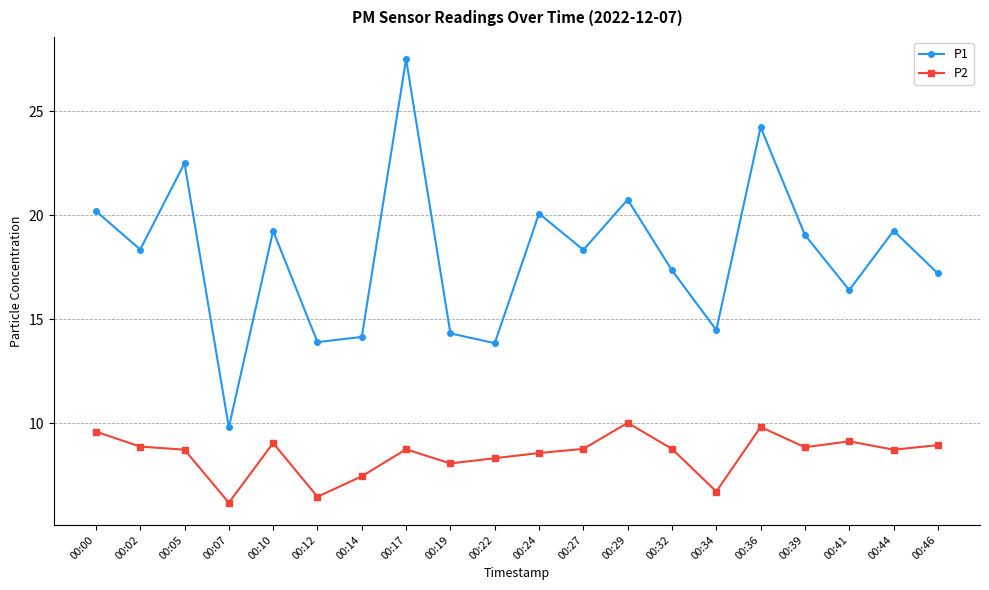

Which category has the lowest value in the P1 series?

00:07